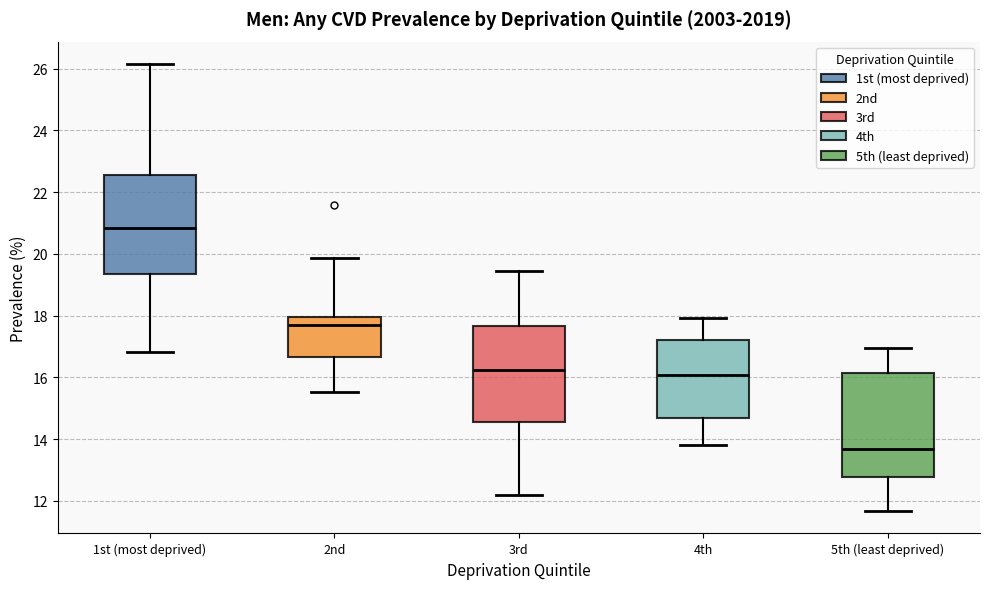

Reading left to right, read every box against the y-axis: the position of its median line, the range the box covers, and the ends of its whiskers. The values are not printed on the chart, so give them approximately, as read against the axis.

1st (most deprived): median 20.8, box 19.4 to 22.6, whiskers 16.8 to 26.2
2nd: median 17.8, box 16.6 to 18.0, whiskers 15.6 to 19.8
3rd: median 16.2, box 14.6 to 17.6, whiskers 12.2 to 19.4
4th: median 16.0, box 14.6 to 17.2, whiskers 13.8 to 18.0
5th (least deprived): median 13.6, box 12.8 to 16.2, whiskers 11.6 to 17.0